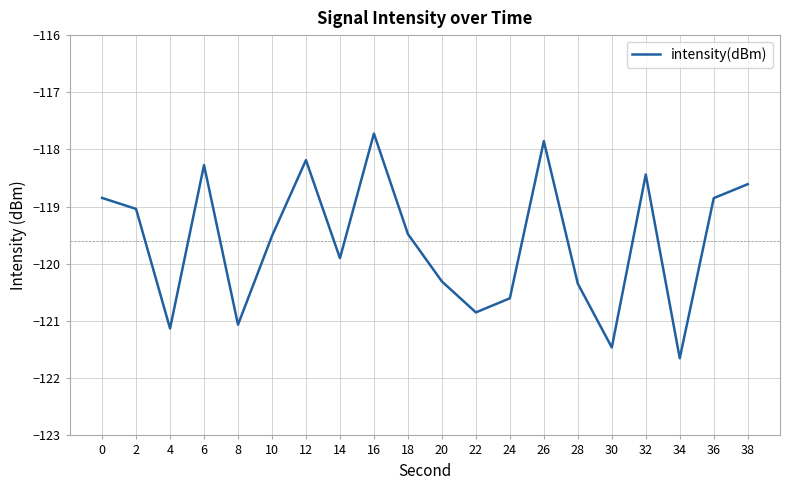

What is the average value?

-119.6